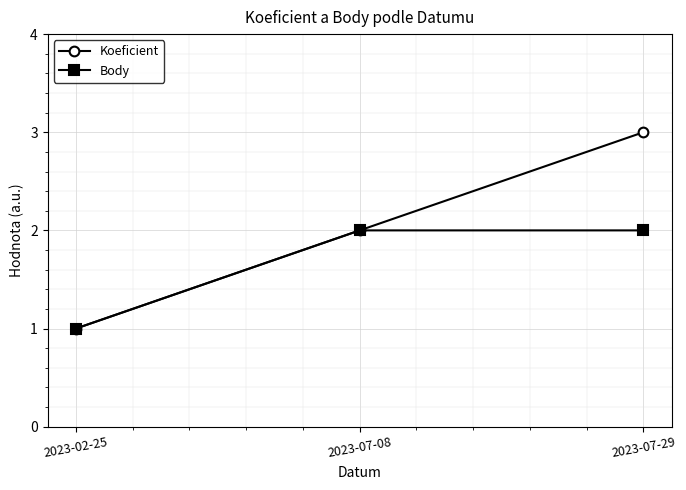

What is the total value across all series at 2023-02-25?

2